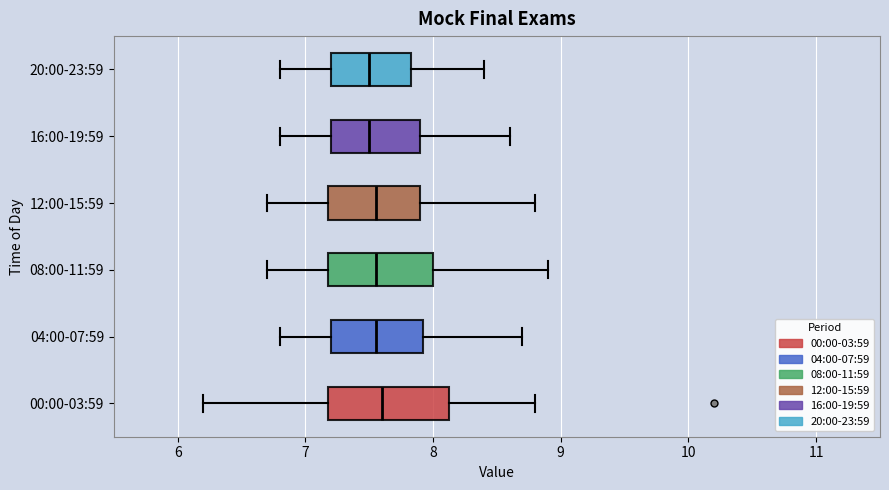

Reading bottom to top, transcribe this box plot: for each box, give where its median line is, the range the box spans, and where its two whiskers end, as read against the x-axis. The values are not printed on the chart, so give them approximately, as read against the axis.

00:00-03:59: median 7.6, box 7.2 to 8.1, whiskers 6.2 to 8.8
04:00-07:59: median 7.6, box 7.2 to 7.9, whiskers 6.8 to 8.7
08:00-11:59: median 7.6, box 7.2 to 8.0, whiskers 6.7 to 8.9
12:00-15:59: median 7.6, box 7.2 to 7.9, whiskers 6.7 to 8.8
16:00-19:59: median 7.5, box 7.2 to 7.9, whiskers 6.8 to 8.6
20:00-23:59: median 7.5, box 7.2 to 7.8, whiskers 6.8 to 8.4